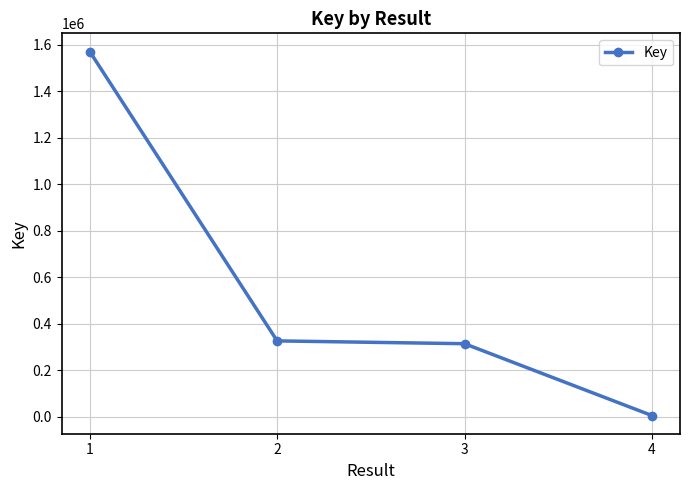

What is the ratio of the value at 2 to the value at 3?

1.0